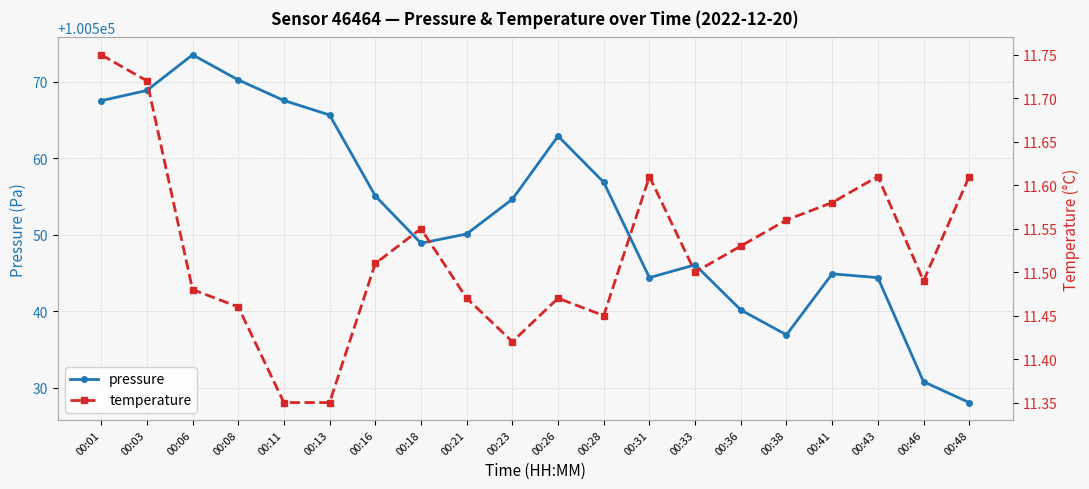

What is the difference between the highest and lowest values at 00:11?

100556.2